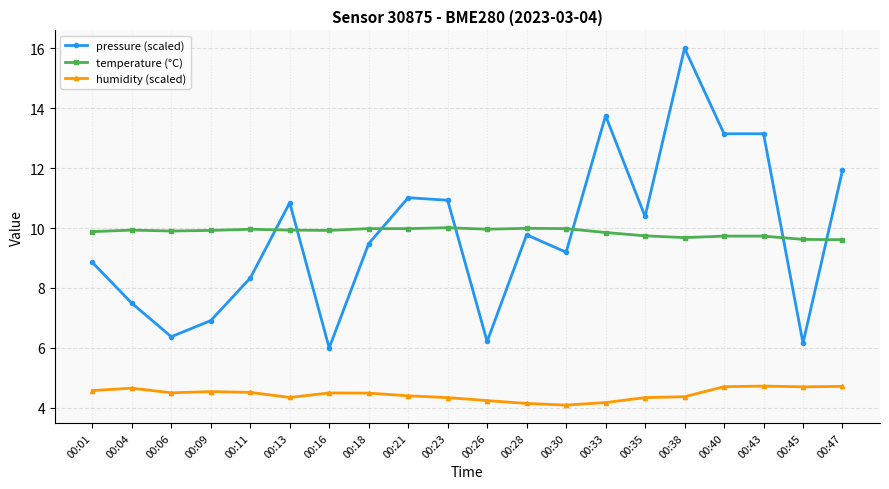

Count the number of data series in this chart.

3